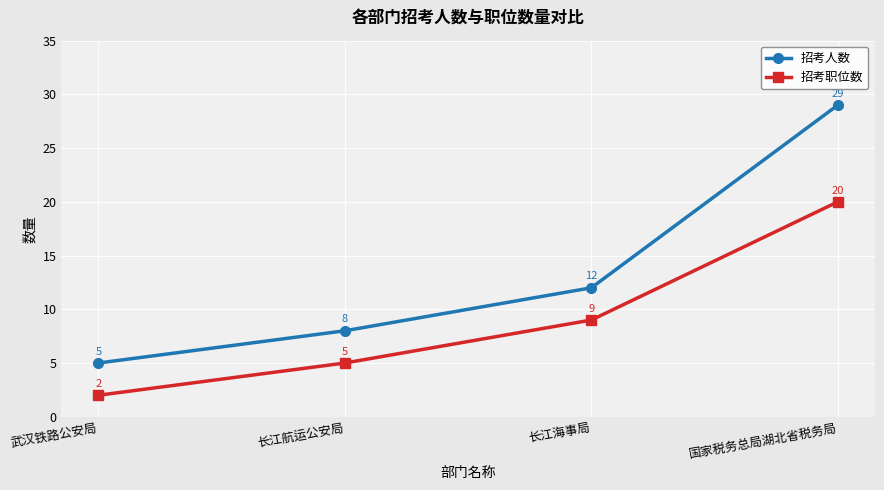

At how many categories does at least one series exceed 16?

1